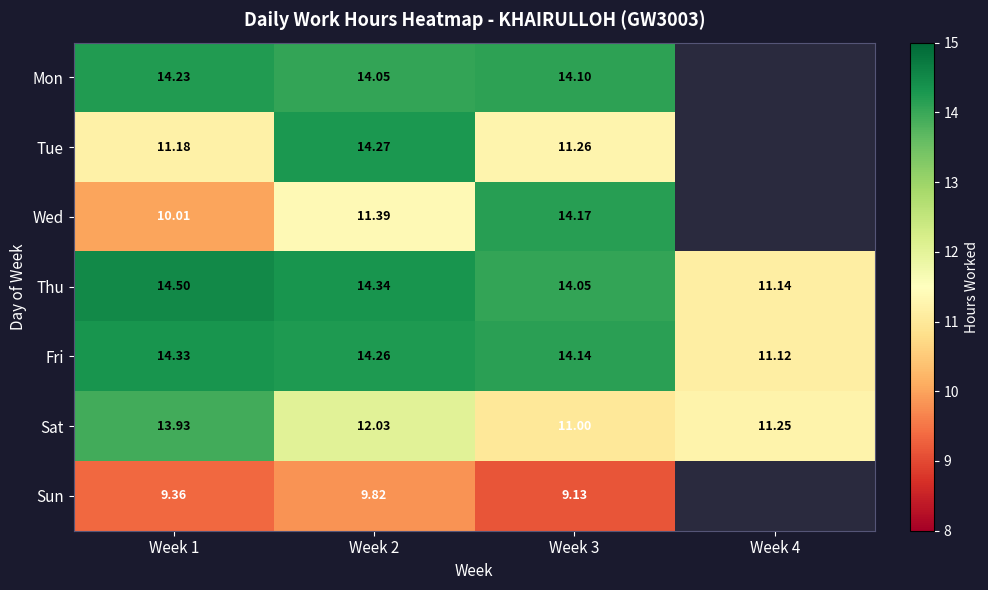

Which series changed the most between Week 2 and Week 3?

Tue